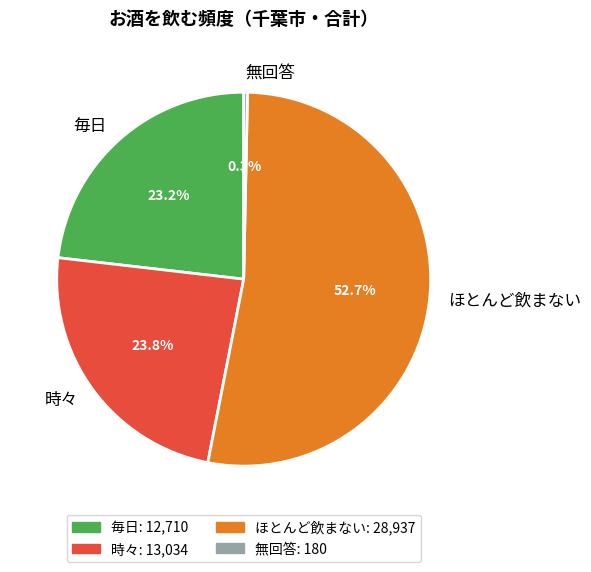

What percentage do 毎日 and ほとんど飲まない together represent?

75.9%